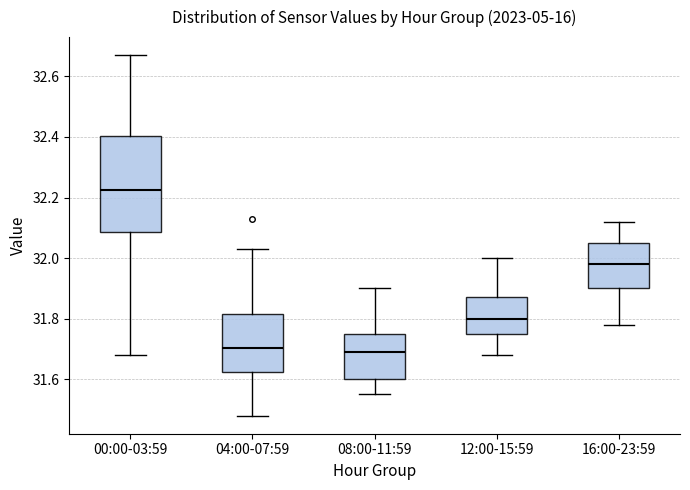

Where does the lower whisker of the box for 04:00-07:59 end on the y-axis? The values are not printed on the chart, so give them approximately, as read against the axis.

31.48